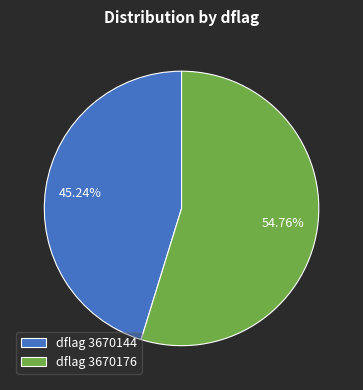

Count the number of slices in the pie.

2